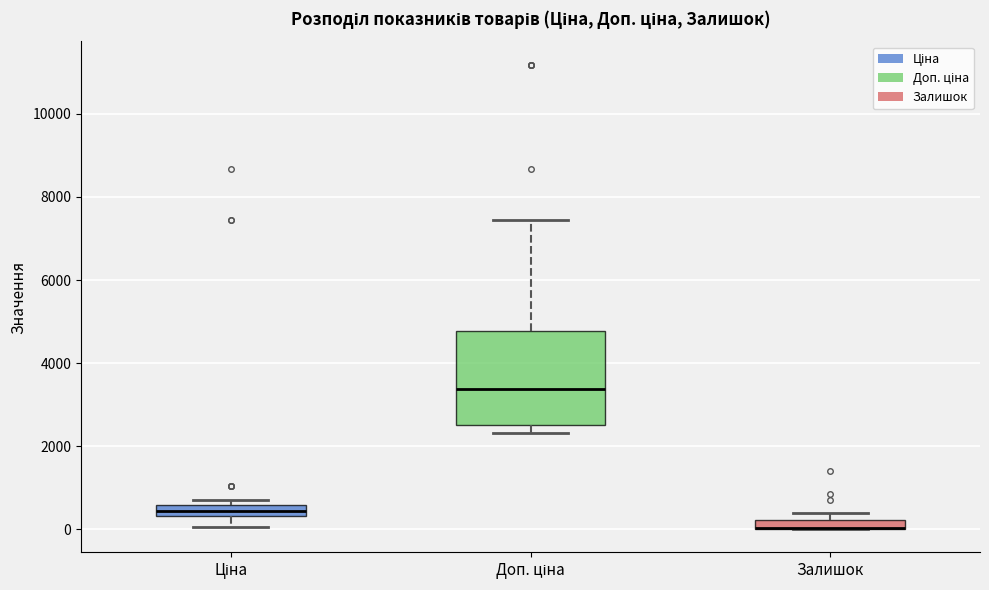

Comparing the boxes themselves (not the whiskers), which one is the tallest?

Доп. ціна